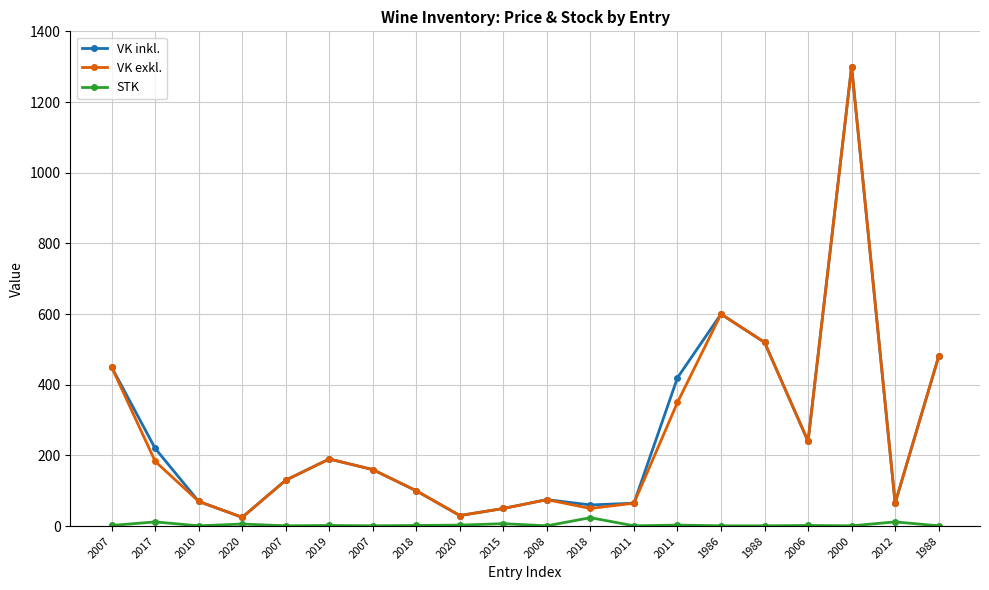

Reading left to right, extract all data points from this chart.

VK inkl.: 2007=450.0	2017=220.0	2010=70.0	2020=25.0	2007=130.0	2019=190.0	2007=160.0	2018=100.0	2020=30.0	2015=50.0	2008=75.0	2018=60.0	2011=65.0	2011=420.0	1986=600.0	1988=520.0	2006=240.0	2000=1300.0	2012=65.0	1988=480.0
VK exkl.: 2007=450.0	2017=183.3	2010=70.0	2020=25.0	2007=130.0	2019=190.0	2007=160.0	2018=100.0	2020=30.0	2015=50.0	2008=75.0	2018=50.0	2011=65.0	2011=350.0	1986=600.0	1988=520.0	2006=240.0	2000=1300.0	2012=65.0	1988=480.0
STK: 2007=2.0	2017=12.0	2010=1.0	2020=6.0	2007=1.0	2019=2.0	2007=1.0	2018=2.0	2020=3.0	2015=7.0	2008=1.0	2018=24.0	2011=1.0	2011=3.0	1986=1.0	1988=1.0	2006=2.0	2000=1.0	2012=12.0	1988=1.0